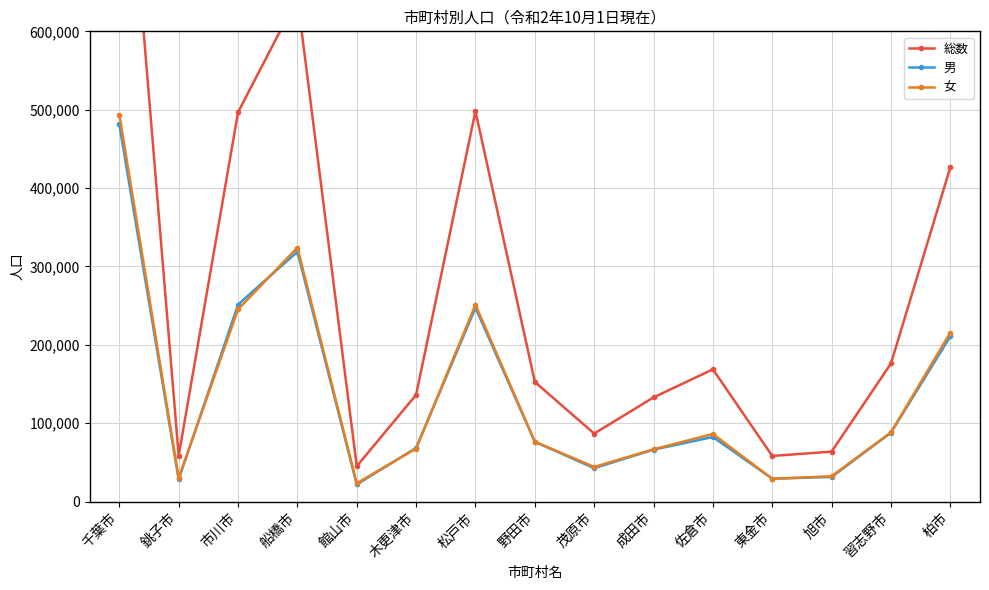

True or false: 女 has more than 1 points higher than both neighbors.

True